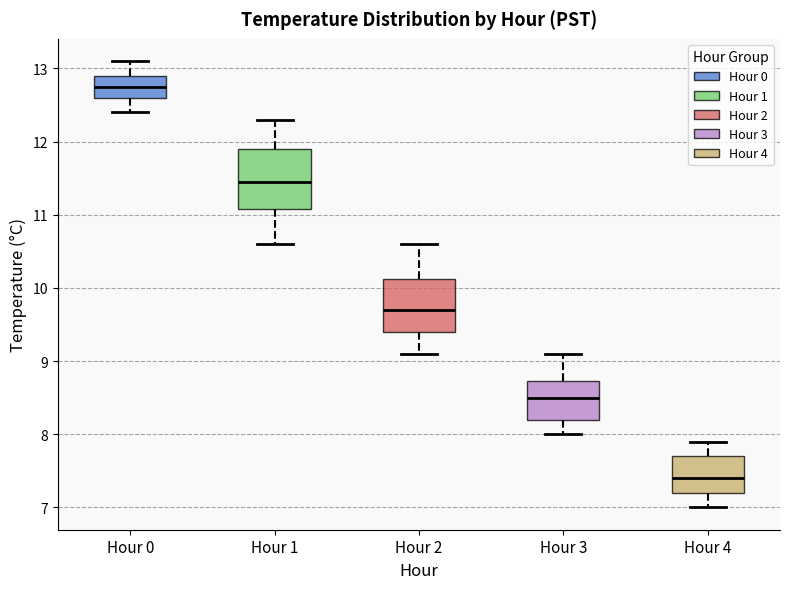

Reading left to right, transcribe this box plot: for each box, give where its median line is, the range the box spans, and where its two whiskers end, as read against the y-axis. The values are not printed on the chart, so give them approximately, as read against the axis.

Hour 0: median 12.8, box 12.6 to 12.9, whiskers 12.4 to 13.1
Hour 1: median 11.5, box 11.1 to 11.9, whiskers 10.6 to 12.3
Hour 2: median 9.7, box 9.4 to 10.1, whiskers 9.1 to 10.6
Hour 3: median 8.5, box 8.2 to 8.7, whiskers 8.0 to 9.1
Hour 4: median 7.4, box 7.2 to 7.7, whiskers 7.0 to 7.9